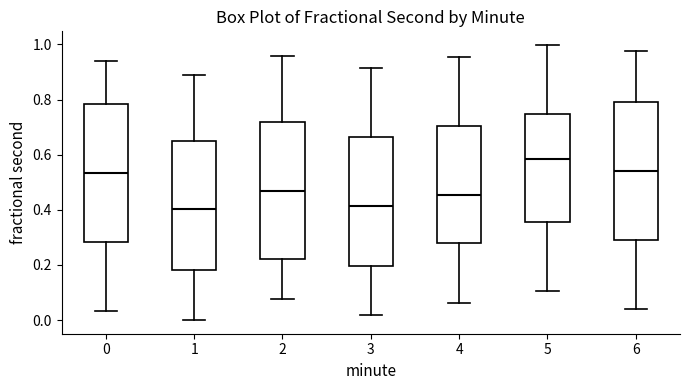

Reading left to right, transcribe this box plot: for each box, give where its median line is, the range the box spans, and where its two whiskers end, as read against the y-axis. The values are not printed on the chart, so give them approximately, as read against the axis.

0: median 0.54, box 0.28 to 0.78, whiskers 0.04 to 0.94
1: median 0.40, box 0.18 to 0.64, whiskers 0.00 to 0.88
2: median 0.46, box 0.22 to 0.72, whiskers 0.08 to 0.96
3: median 0.42, box 0.20 to 0.66, whiskers 0.02 to 0.92
4: median 0.46, box 0.28 to 0.70, whiskers 0.06 to 0.96
5: median 0.58, box 0.36 to 0.74, whiskers 0.10 to 1.00
6: median 0.54, box 0.30 to 0.80, whiskers 0.04 to 0.98